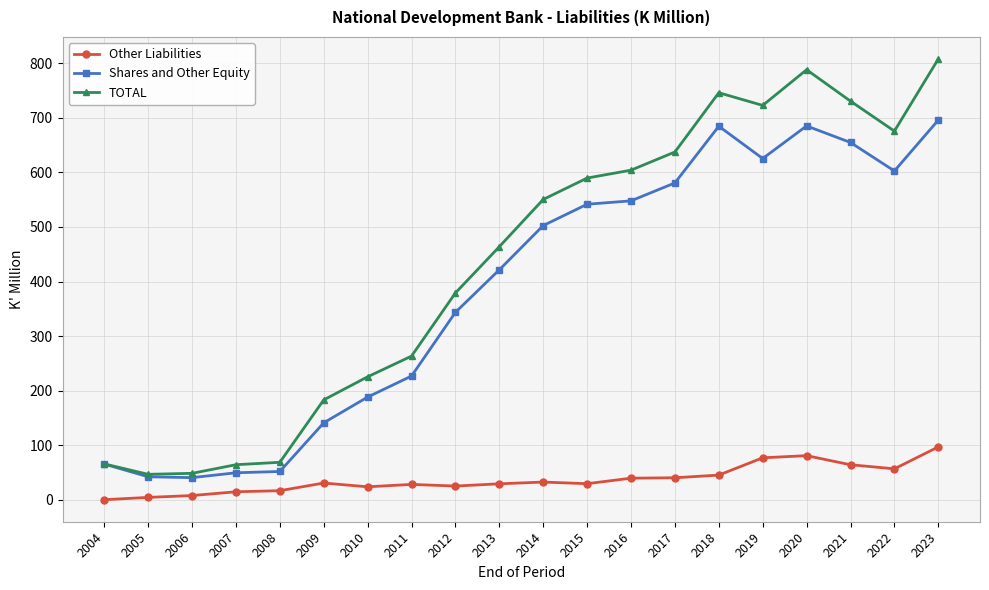

At which category is the sum across all series the highest?

2023